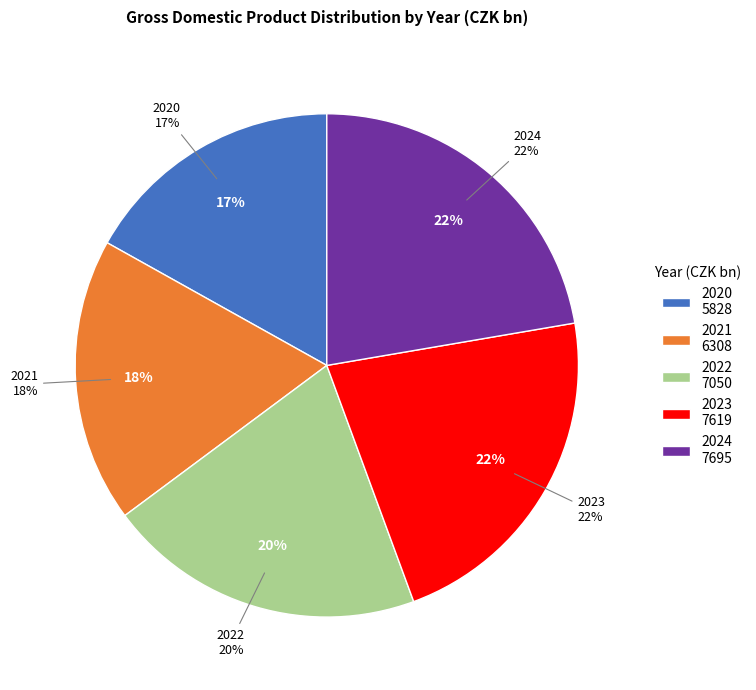

Is it true that 2023 is 22% of the pie?

True